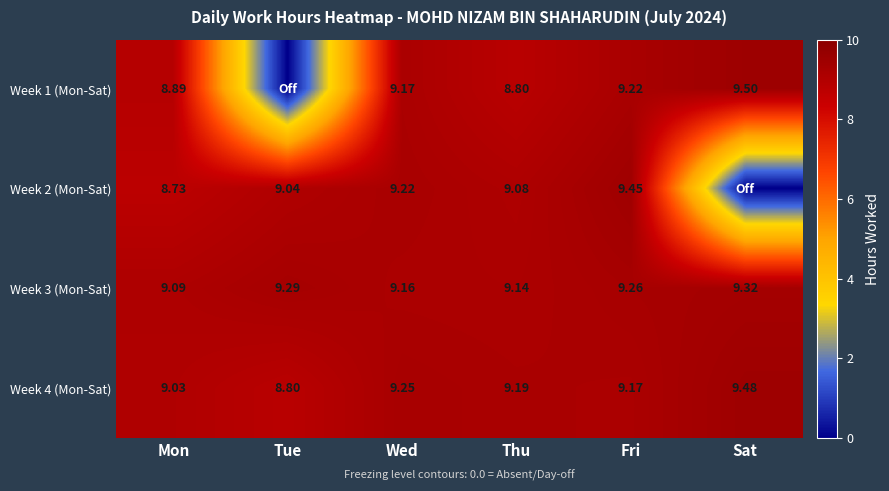

Where does the Week 4 (Mon-Sat) series first go above 9?

Mon